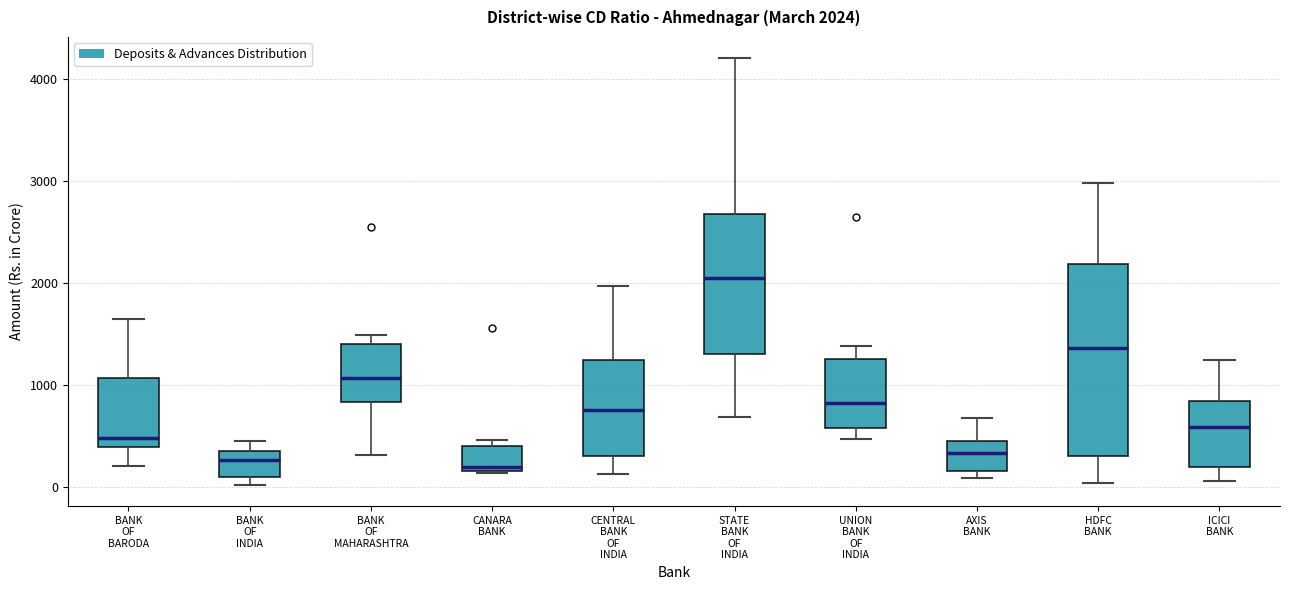

Which box is the tallest, from its lower edge to its upper edge?

HDFC BANK